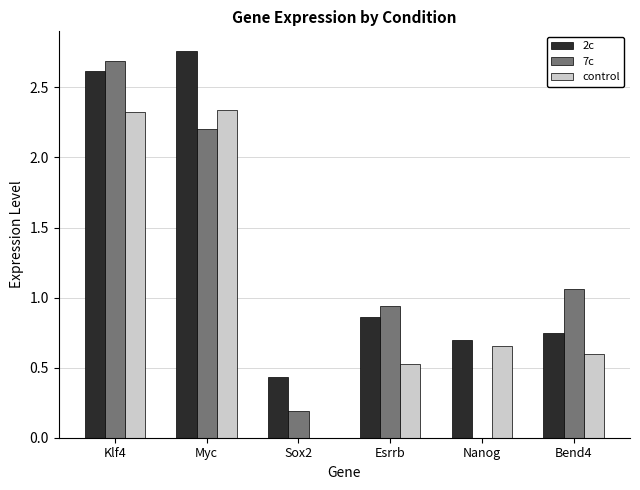

How many 2c values are between 0 and 2?

4